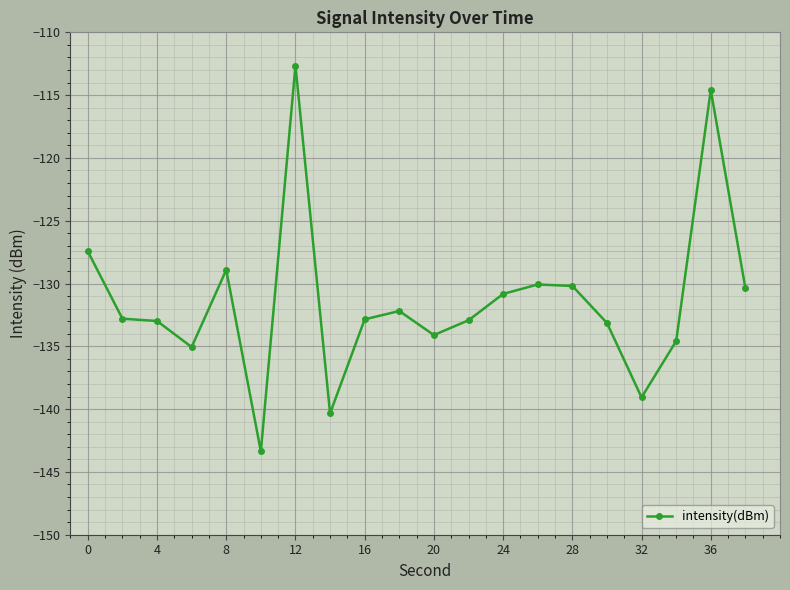

What is the greatest value displayed?

-112.6